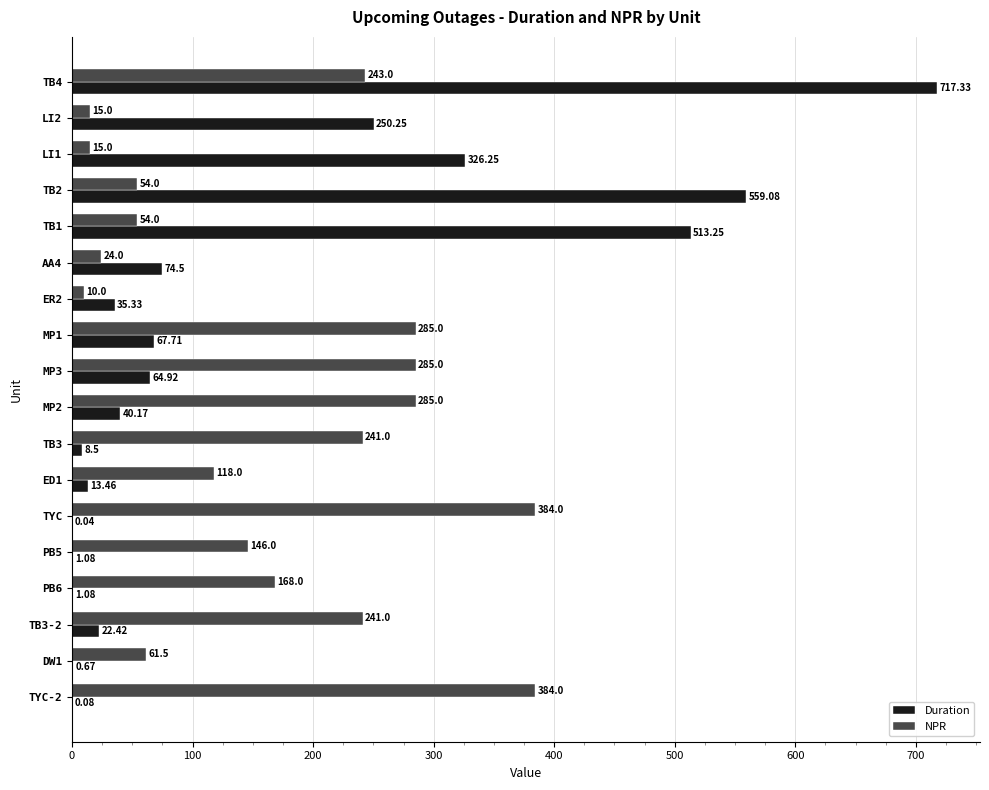

Is the value of Duration at TB2 greater than the value of NPR at TYC-2?

Yes